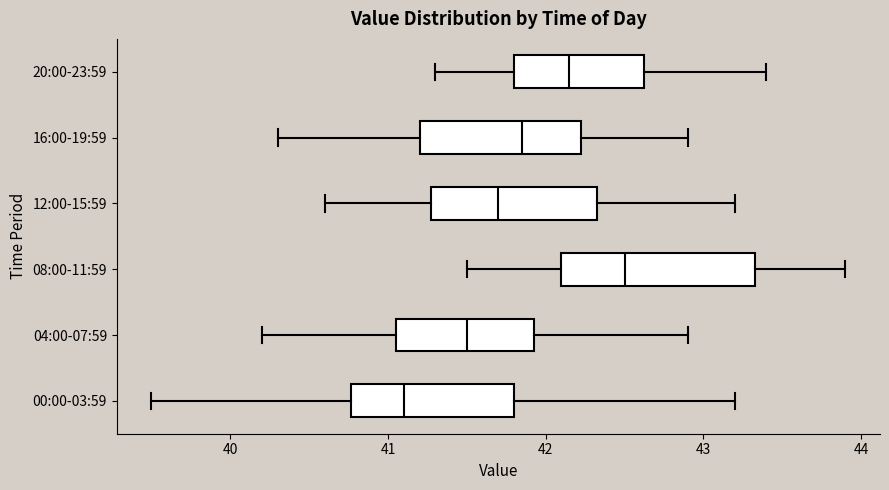

Reading bottom to top, read every box against the x-axis: the position of its median line, the range the box covers, and the ends of its whiskers. The values are not printed on the chart, so give them approximately, as read against the axis.

00:00-03:59: median 41.1, box 40.8 to 41.8, whiskers 39.5 to 43.2
04:00-07:59: median 41.5, box 41.1 to 41.9, whiskers 40.2 to 42.9
08:00-11:59: median 42.5, box 42.1 to 43.3, whiskers 41.5 to 43.9
12:00-15:59: median 41.7, box 41.3 to 42.3, whiskers 40.6 to 43.2
16:00-19:59: median 41.9, box 41.2 to 42.2, whiskers 40.3 to 42.9
20:00-23:59: median 42.2, box 41.8 to 42.6, whiskers 41.3 to 43.4